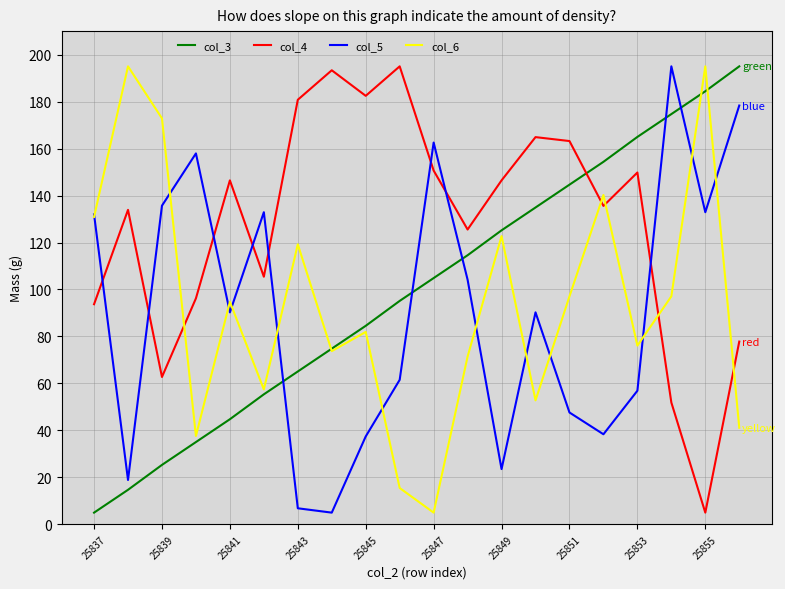

What is the lowest value of the col_4 series?

5.0